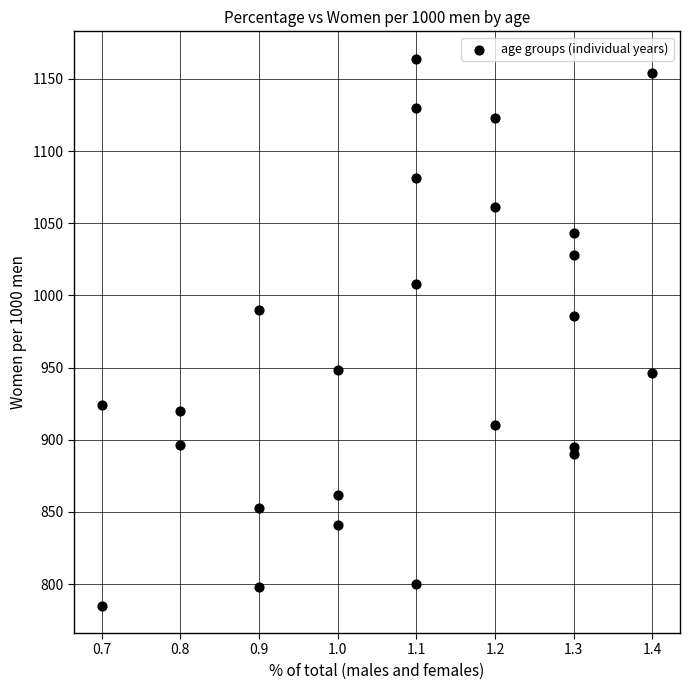

How many points are shown in the scatter plot?

25